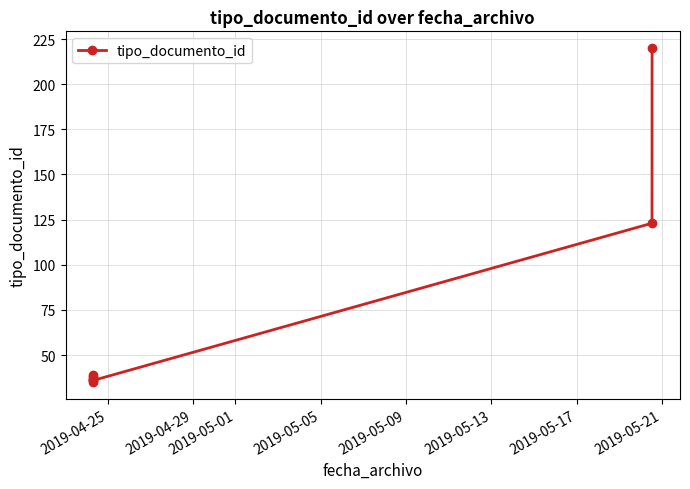

What is the difference between the second highest and second lowest values?

87